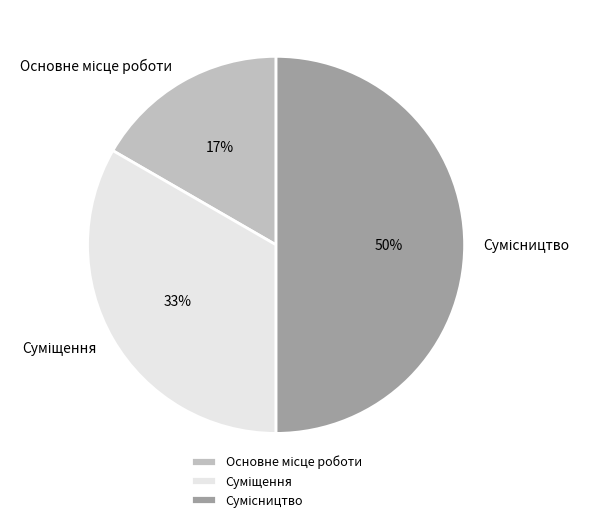

To the nearest percent, what is the average slice percentage?

33%